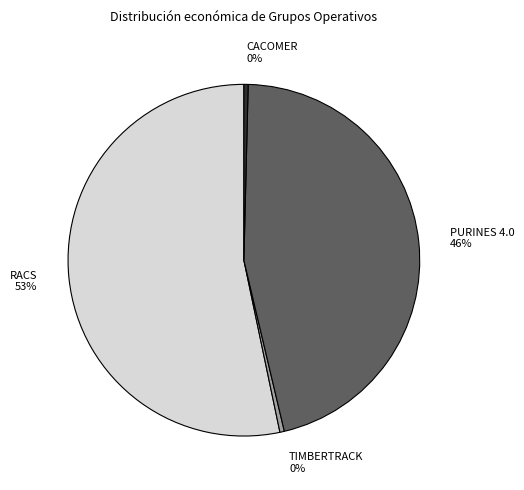

To the nearest percent, what is the combined percentage of TIMBERTRACK and PURINES 4.0?

46%